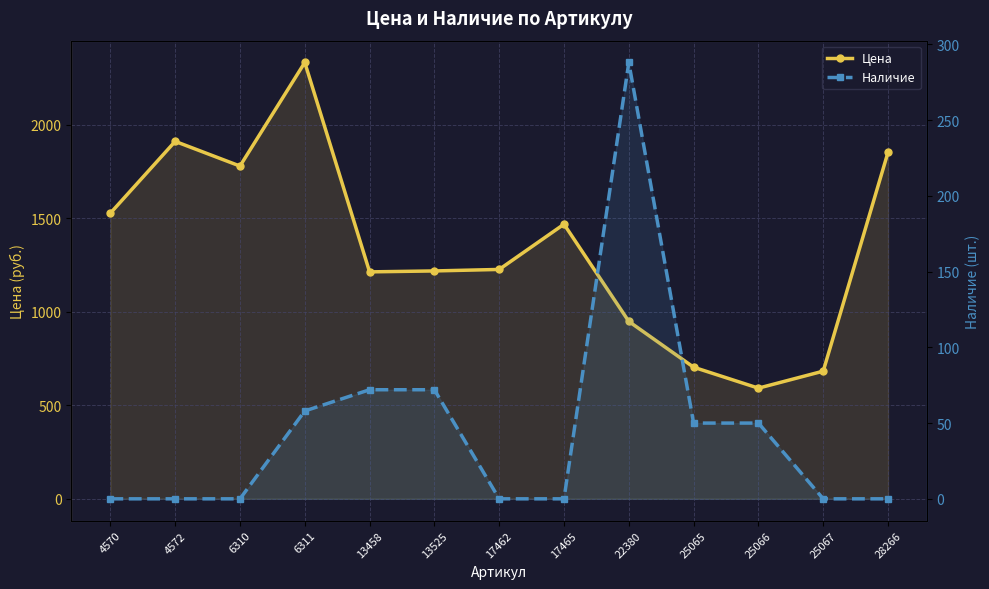

Which series has the largest range (max minus min)?

Цена